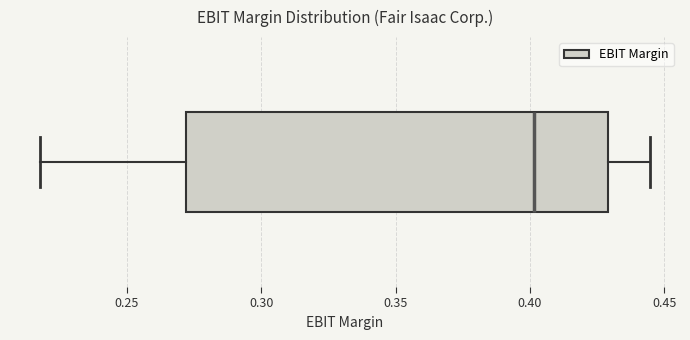

Transcribe this box plot: give where the median line is, the range the box spans, and where the two whiskers end, as read against the x-axis. The values are not printed on the chart, so give them approximately, as read against the axis.

median 0.400, box 0.270 to 0.430, whiskers 0.220 to 0.445